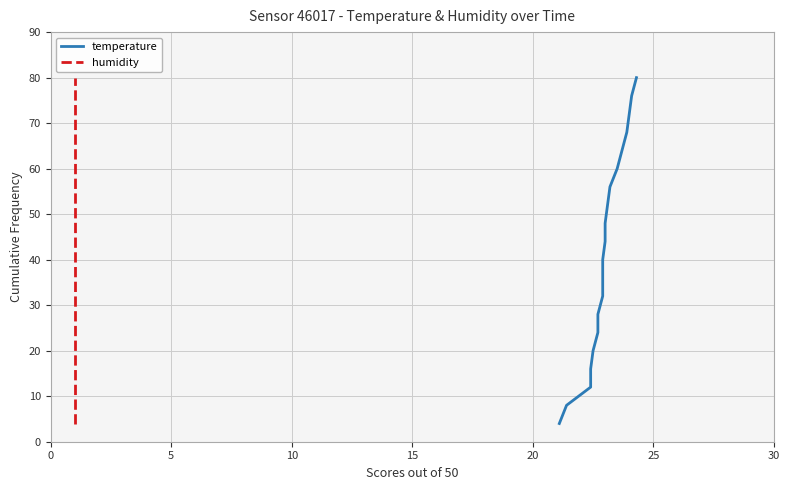

True or false: humidity has more than 1 points higher than both neighbors.

False